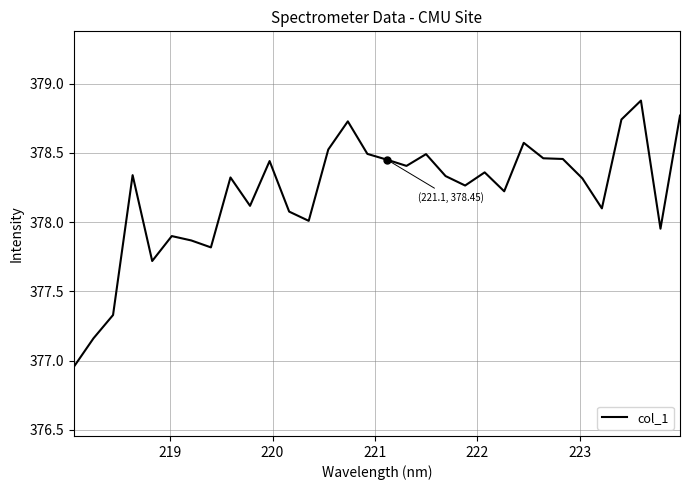

What is the difference between the maximum and minimum values?

1.9